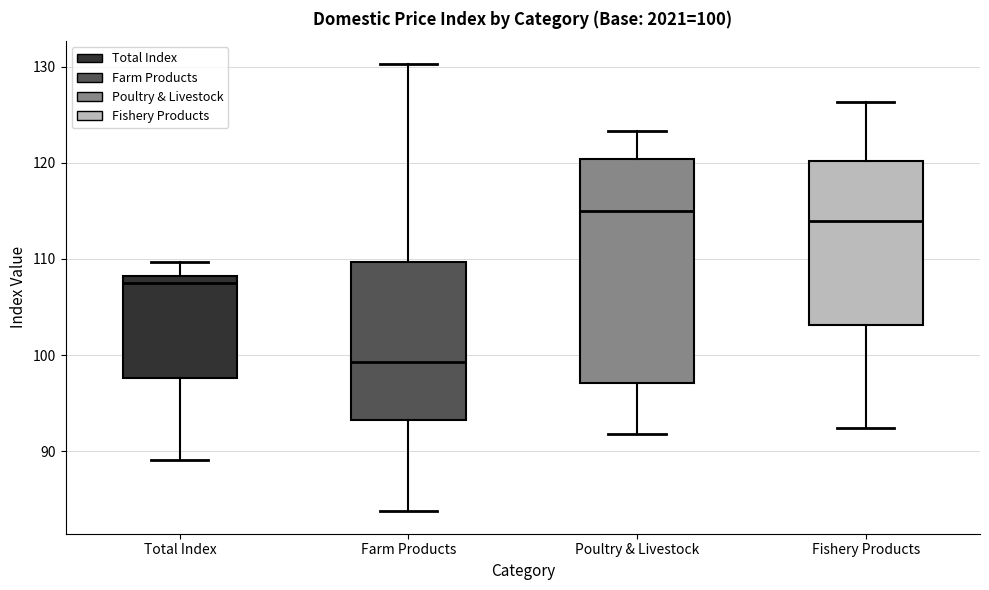

Which box has the highest median line?

Poultry & Livestock